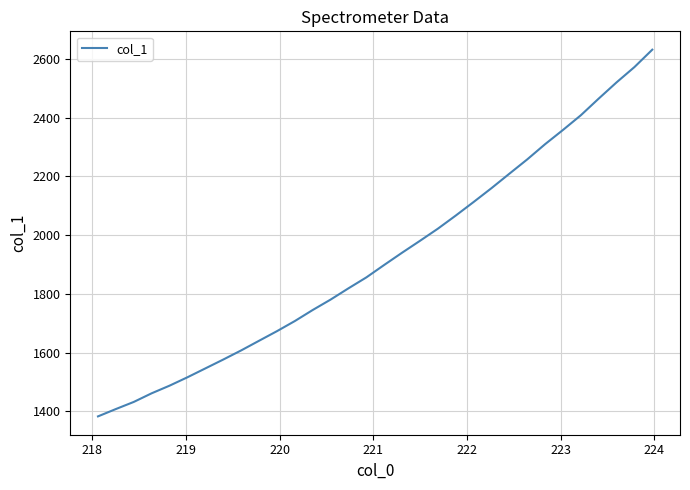

What is the difference between the maximum and minimum values?

1247.9